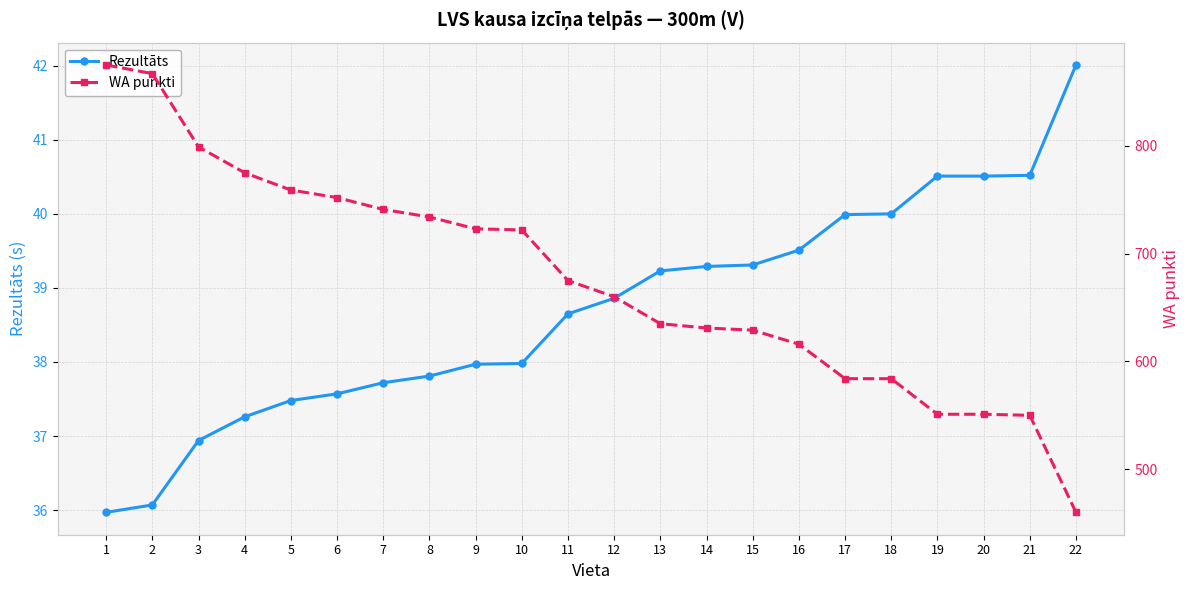

The Rezultāts series shows 38.9 at 12. True or false?

True